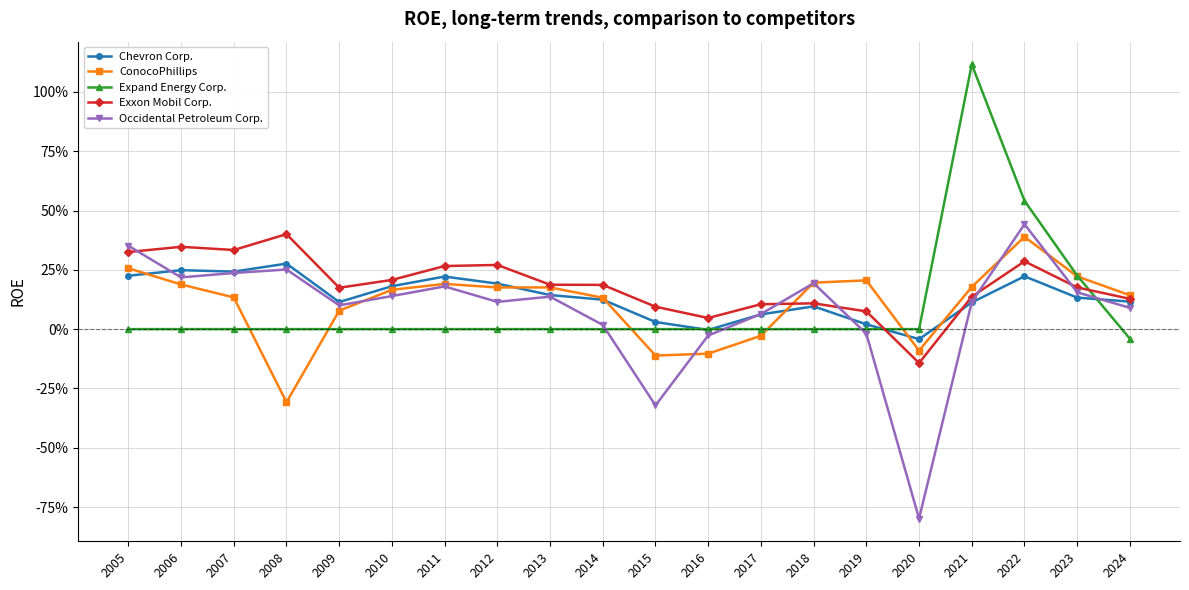

What are all the series names shown in the legend?

Chevron Corp., ConocoPhillips, Expand Energy Corp., Exxon Mobil Corp., Occidental Petroleum Corp.